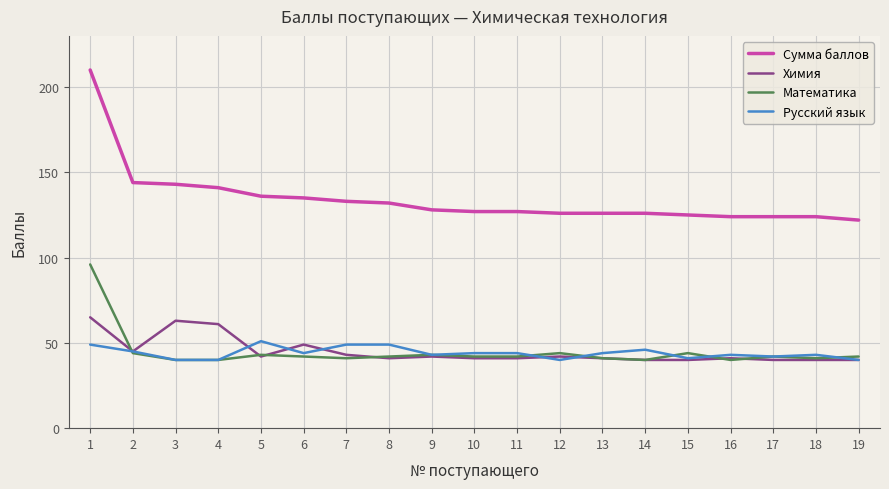

True or false: Математика has a value of 60 at 7.

False